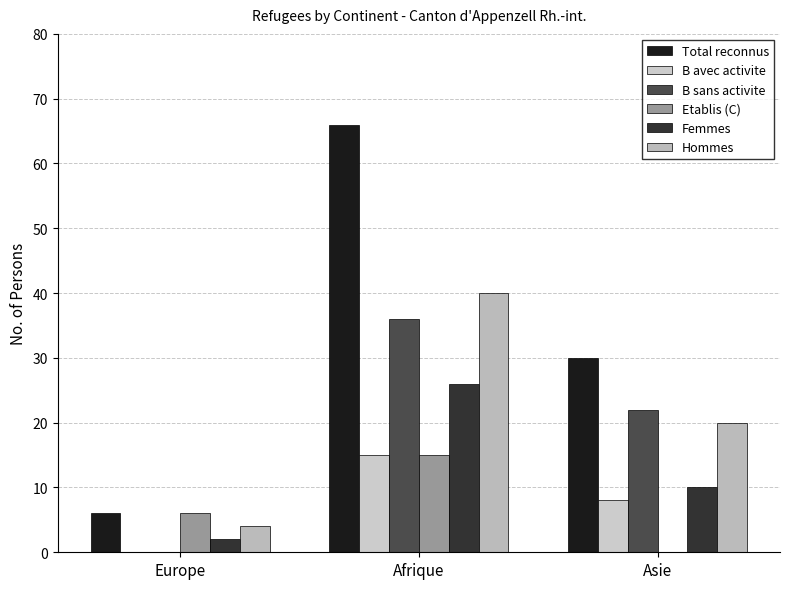

Which series changed the most between Europe and Afrique?

Total reconnus